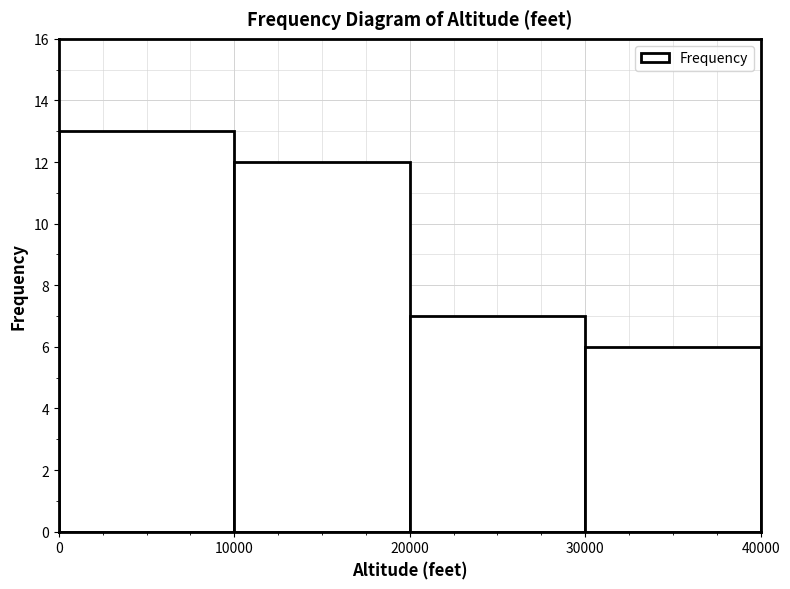

Reading left to right, transcribe this chart: for each bar, give the range it covers on the x-axis and its height. The values are not printed on the chart, so give them approximately, as read against the axis.

0 to 10000: 13
10000 to 20000: 12
20000 to 30000: 7
30000 to 40000: 6